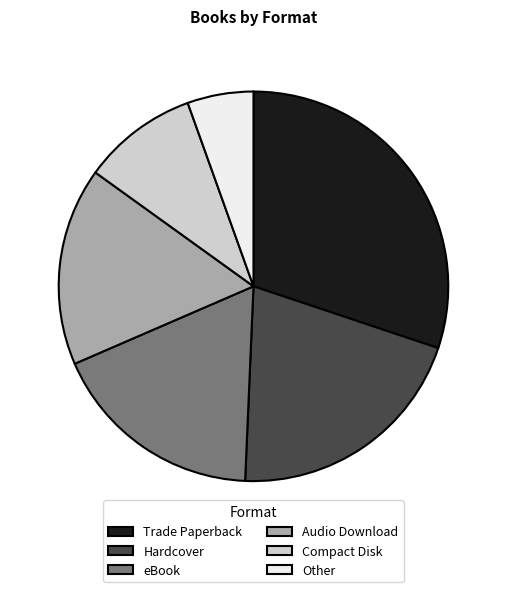

Is there any slice that represents more than half of the pie?

No